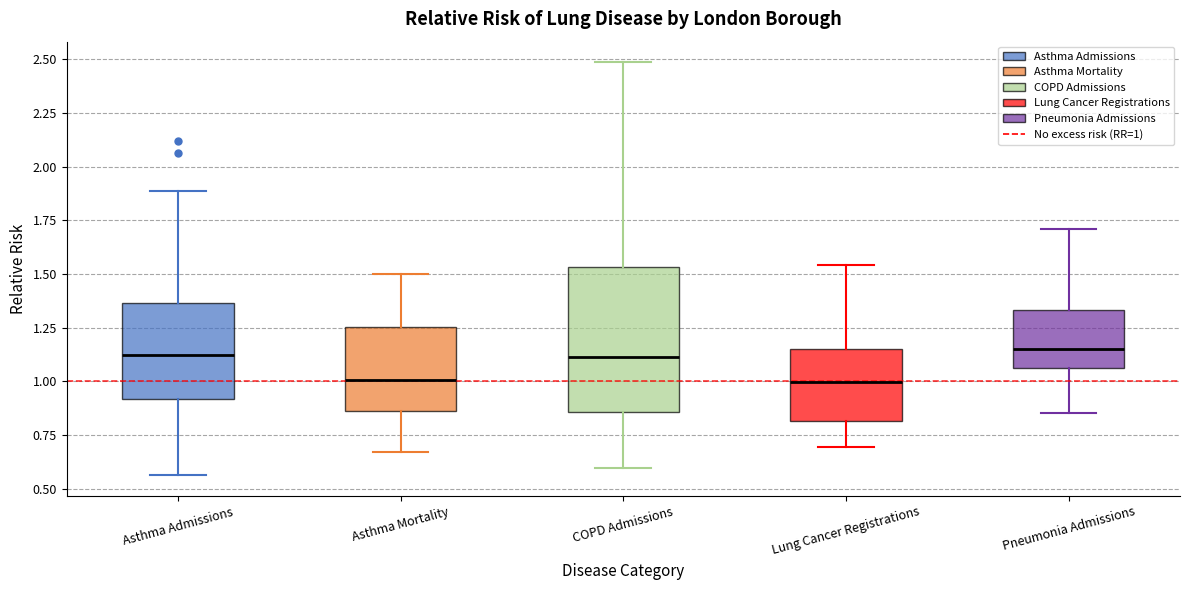

Where does the lower whisker of the box for Pneumonia Admissions end on the y-axis? The values are not printed on the chart, so give them approximately, as read against the axis.

0.85